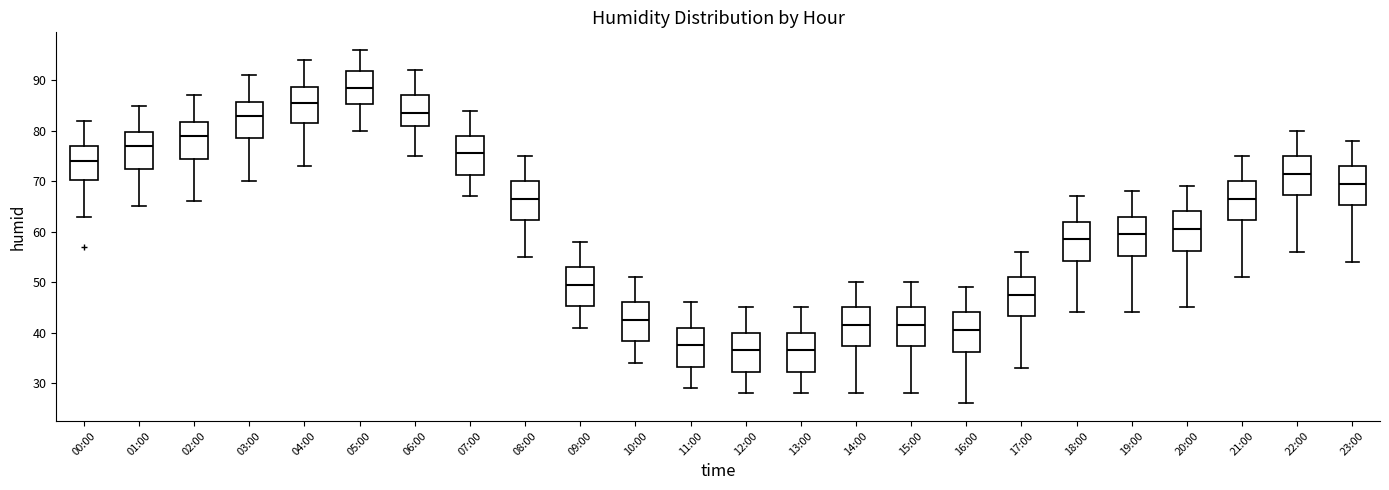

Reading left to right, transcribe this box plot: for each box, give where its median line is, the range the box spans, and where its two whiskers end, as read against the y-axis. The values are not printed on the chart, so give them approximately, as read against the axis.

00:00: median 74, box 70 to 77, whiskers 63 to 82
01:00: median 77, box 73 to 80, whiskers 65 to 85
02:00: median 79, box 75 to 82, whiskers 66 to 87
03:00: median 83, box 79 to 86, whiskers 70 to 91
04:00: median 86, box 82 to 89, whiskers 73 to 94
05:00: median 89, box 85 to 92, whiskers 80 to 96
06:00: median 84, box 81 to 87, whiskers 75 to 92
07:00: median 76, box 71 to 79, whiskers 67 to 84
08:00: median 67, box 62 to 70, whiskers 55 to 75
09:00: median 50, box 45 to 53, whiskers 41 to 58
10:00: median 43, box 38 to 46, whiskers 34 to 51
11:00: median 38, box 33 to 41, whiskers 29 to 46
12:00: median 37, box 32 to 40, whiskers 28 to 45
13:00: median 37, box 32 to 40, whiskers 28 to 45
14:00: median 42, box 37 to 45, whiskers 28 to 50
15:00: median 42, box 37 to 45, whiskers 28 to 50
16:00: median 41, box 36 to 44, whiskers 26 to 49
17:00: median 48, box 43 to 51, whiskers 33 to 56
18:00: median 59, box 54 to 62, whiskers 44 to 67
19:00: median 60, box 55 to 63, whiskers 44 to 68
20:00: median 61, box 56 to 64, whiskers 45 to 69
21:00: median 67, box 62 to 70, whiskers 51 to 75
22:00: median 72, box 67 to 75, whiskers 56 to 80
23:00: median 70, box 65 to 73, whiskers 54 to 78